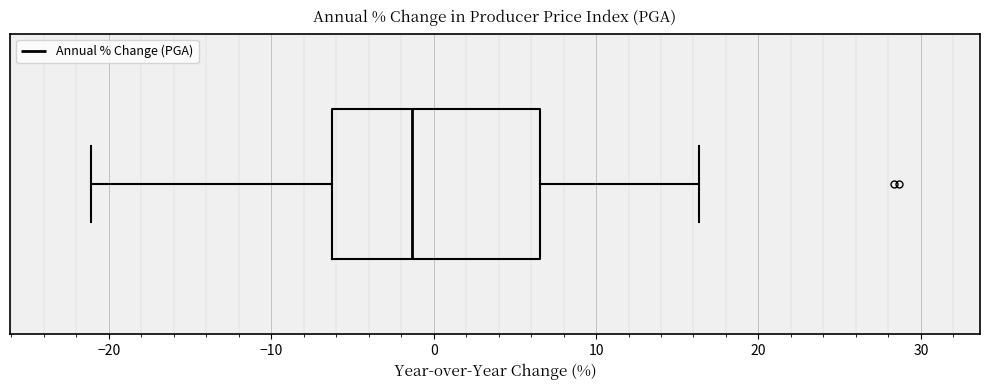

Where does the median line of the box sit on the x-axis? The values are not printed on the chart, so give them approximately, as read against the axis.

-1